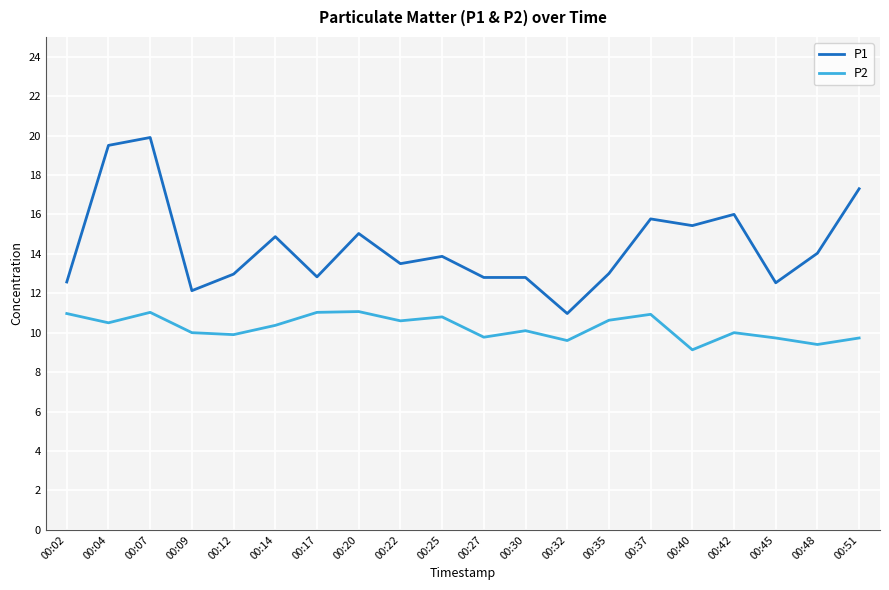

True or false: P1 and P2 intersect in this chart.

False